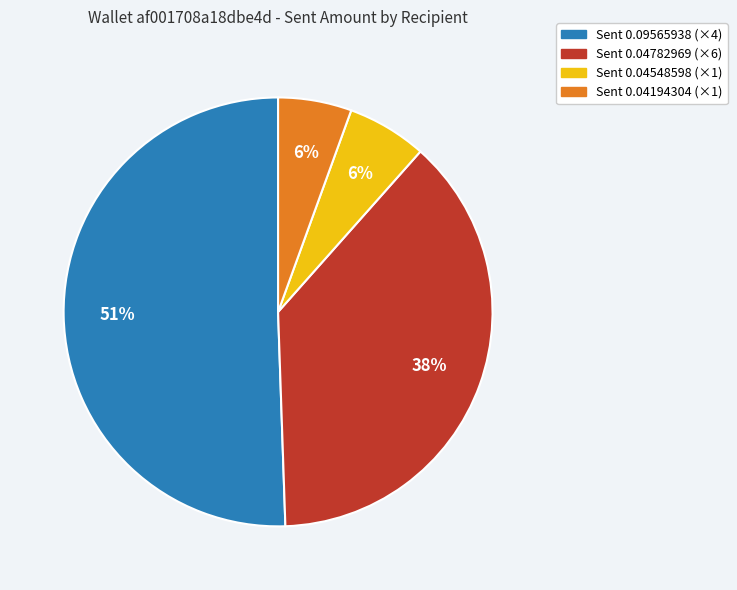

To the nearest percent, what is the average slice percentage?

25%